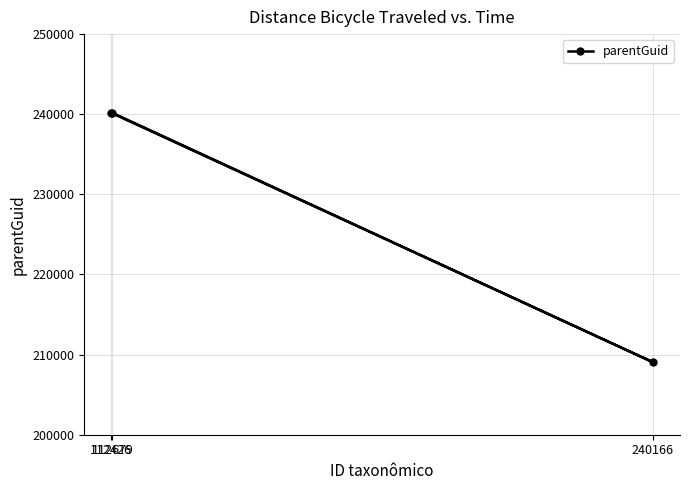

Is it true that the value at 240166 is 284997?

False